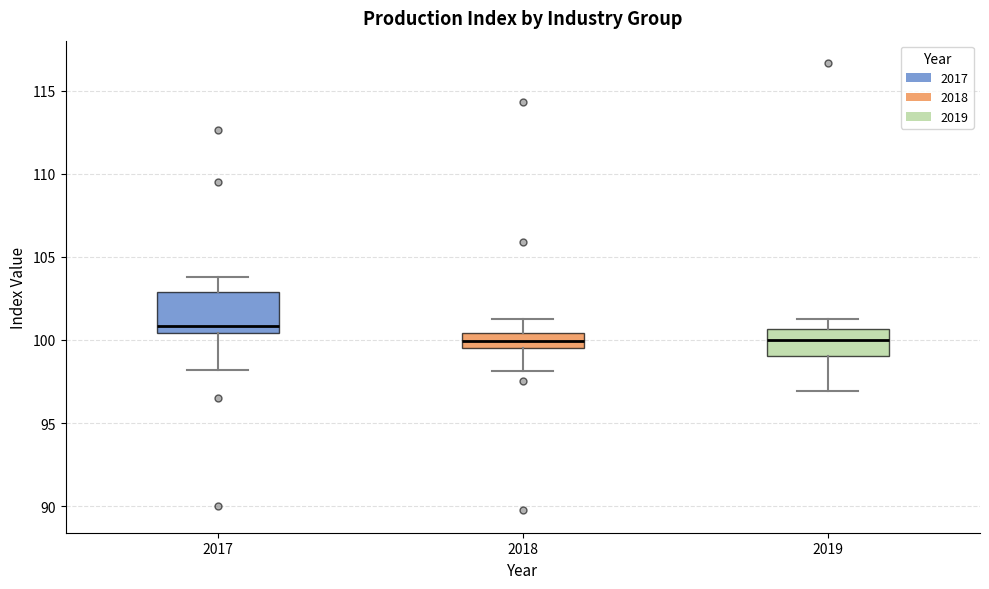

Comparing the boxes themselves (not the whiskers), which one is the tallest?

2017